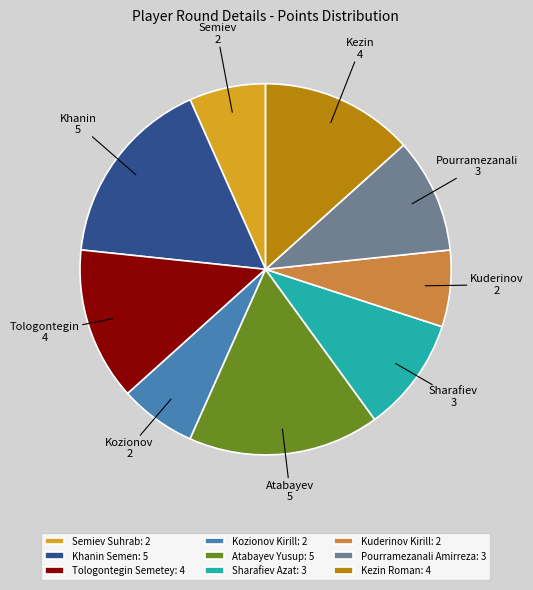

Combined, do Semiev Suhrab: 2 and Tologontegin Semetey: 4 account for over 50%?

No